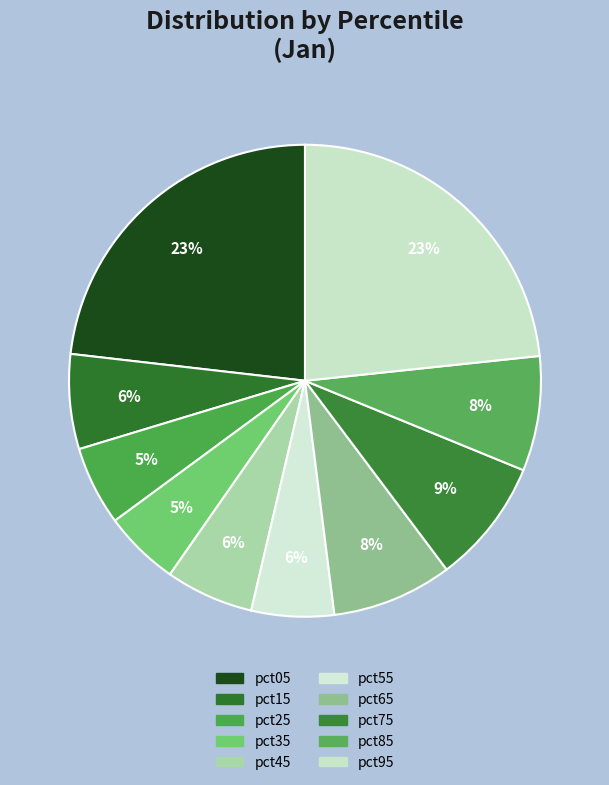

To the nearest percent, what percentage of the pie is pct85?

8%